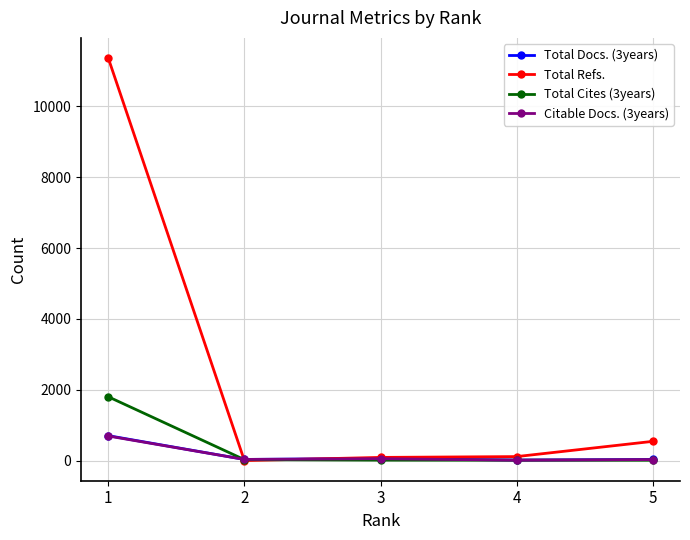

Is this an area chart (filled region under the line)?

No